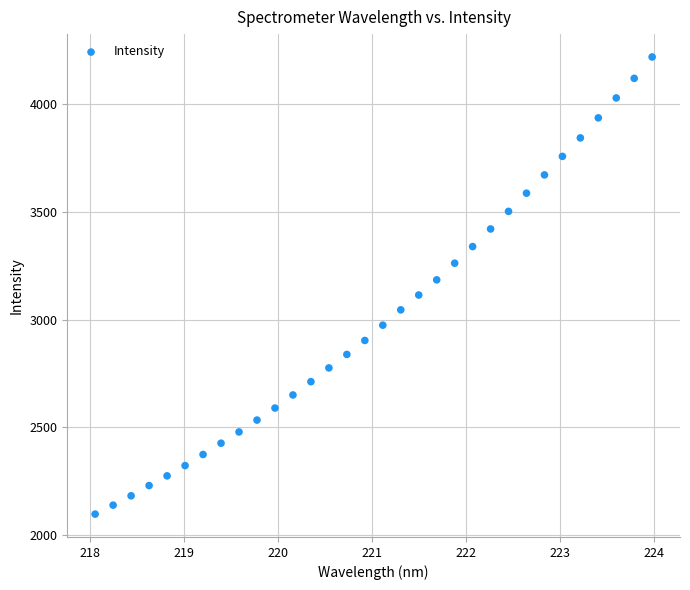

What is the range of Y values (max minus min)?

2120.9